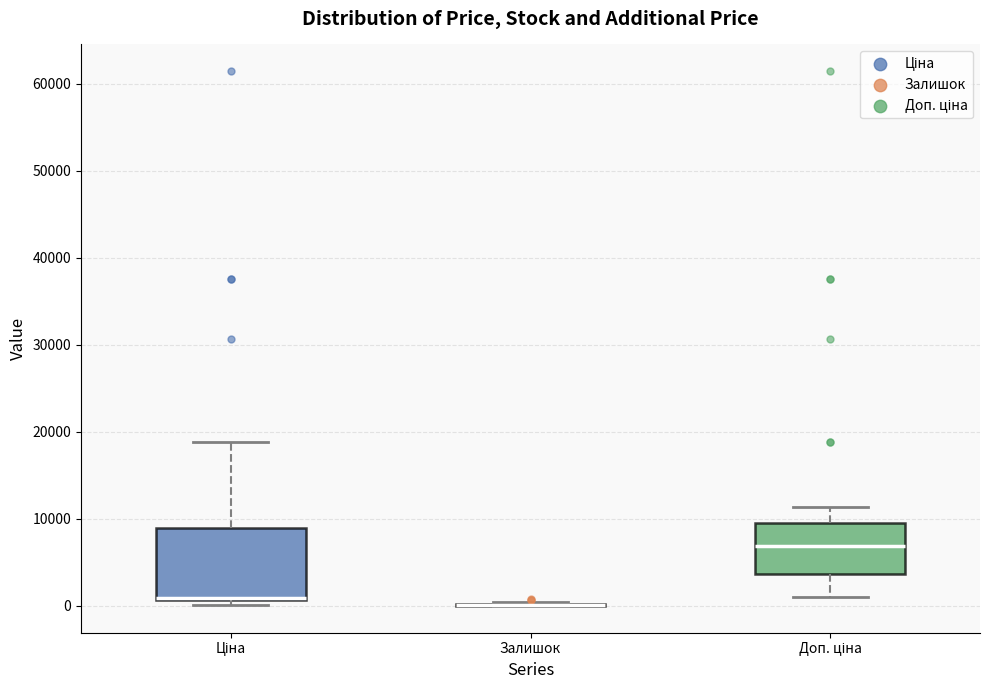

Where is the lower edge of the box for Ціна on the y-axis? The values are not printed on the chart, so give them approximately, as read against the axis.

1000